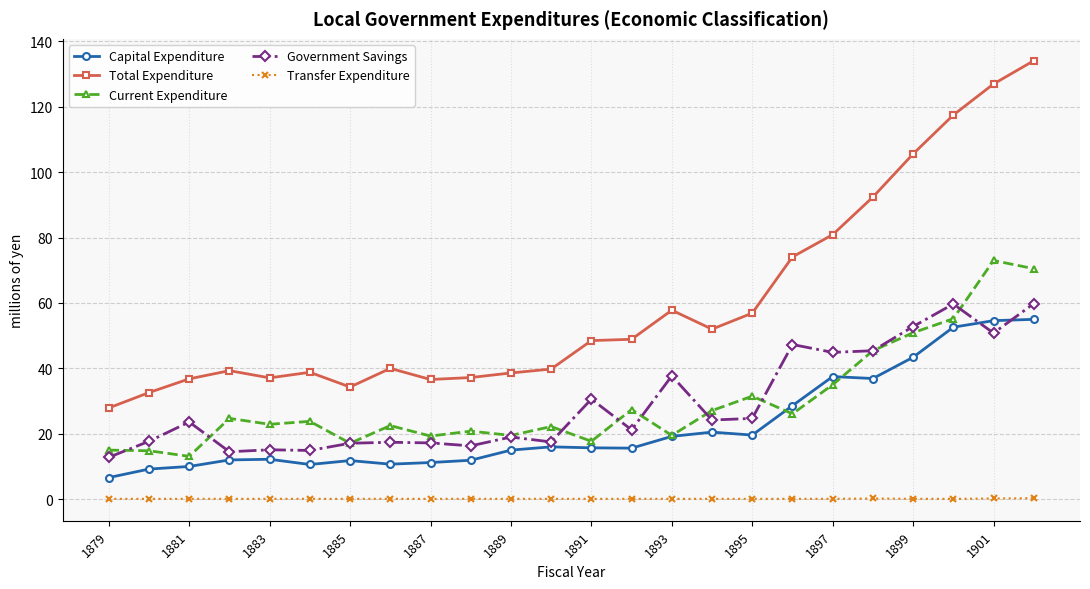

True or false: Total Expenditure and Capital Expenditure cross at least once.

False